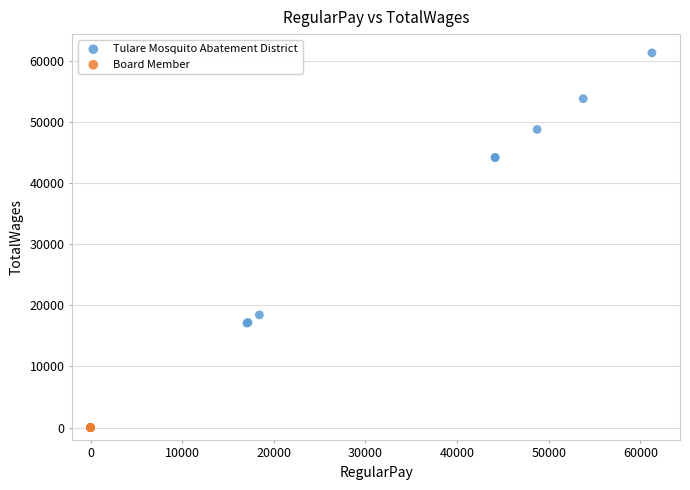

Which series reaches the maximum Y coordinate?

Tulare Mosquito Abatement District